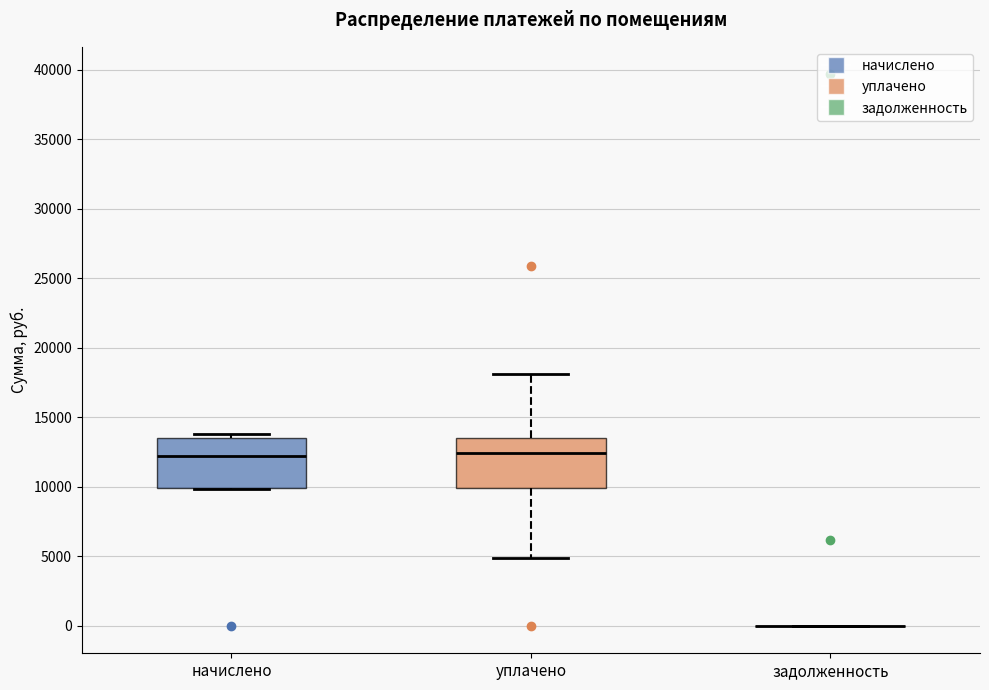

Where does the upper whisker of the box for уплачено end on the y-axis? The values are not printed on the chart, so give them approximately, as read against the axis.

18000